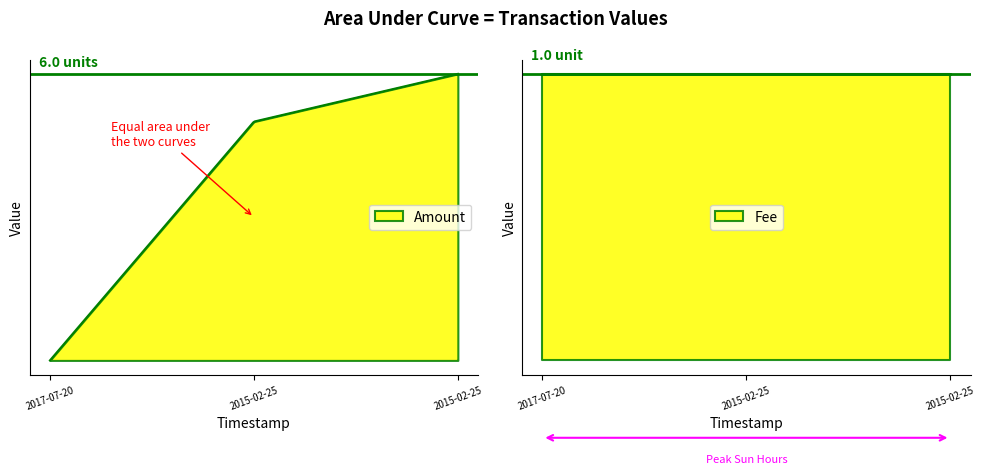

What is the average value of the Amount series?

4